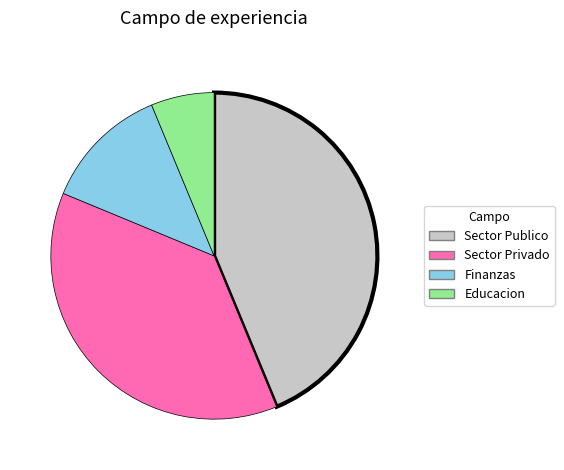

Which category has the smallest portion of the pie?

Educacion